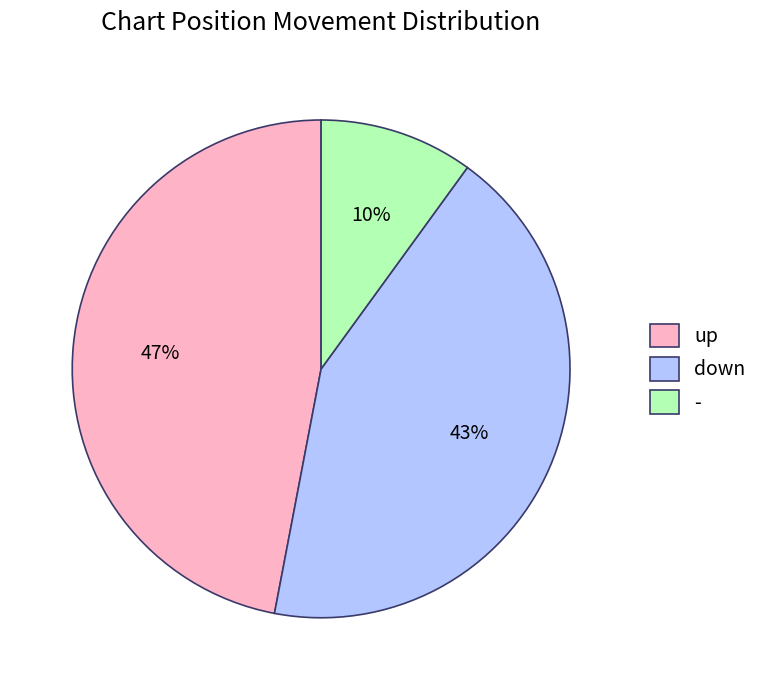

True or false: down accounts for 28% of the total.

False